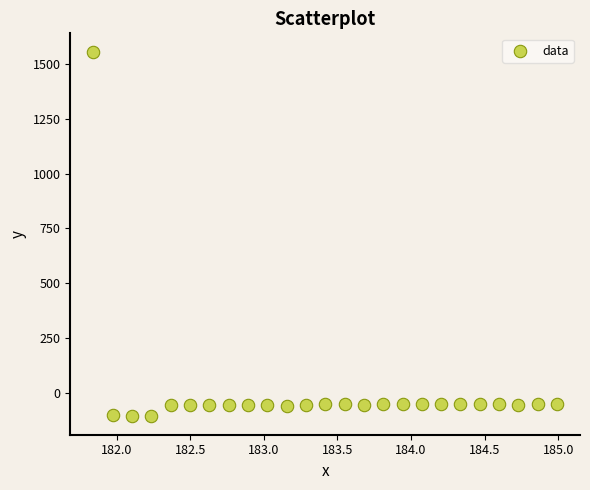

What is the range of Y values (max minus min)?

1665.1